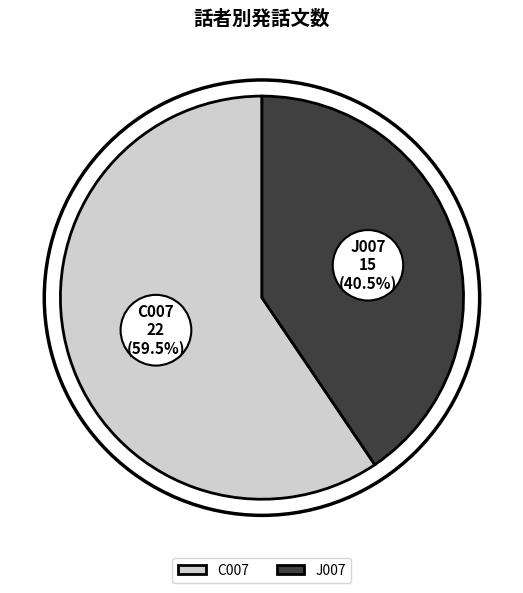

Count the number of slices in the pie.

2